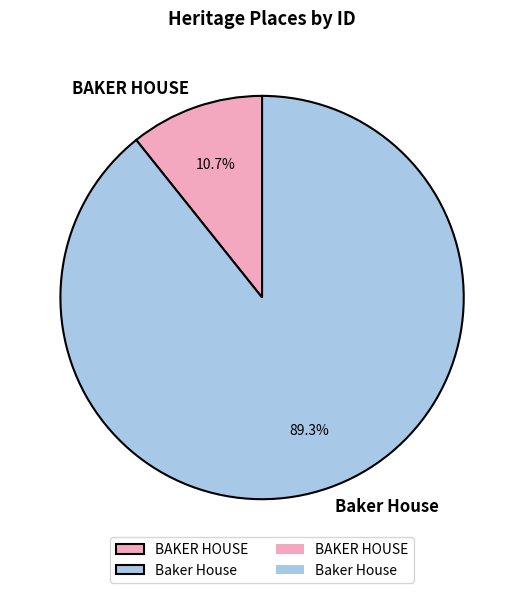

Count the number of slices in the pie.

2